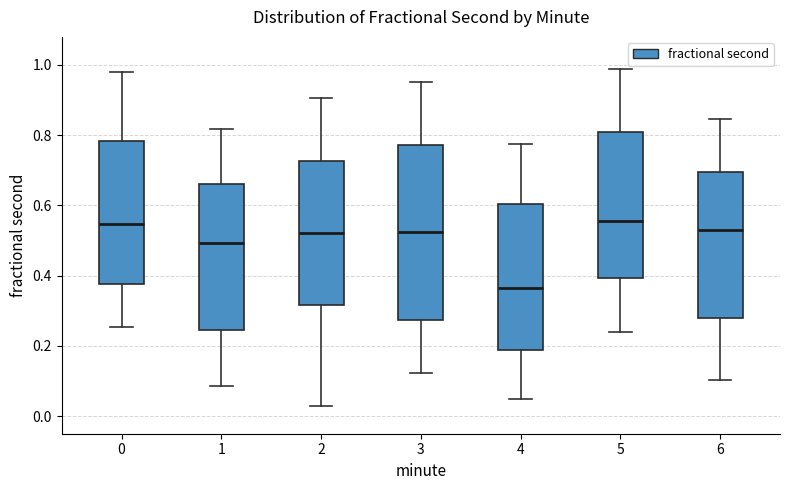

Which box's median line is the lowest?

4